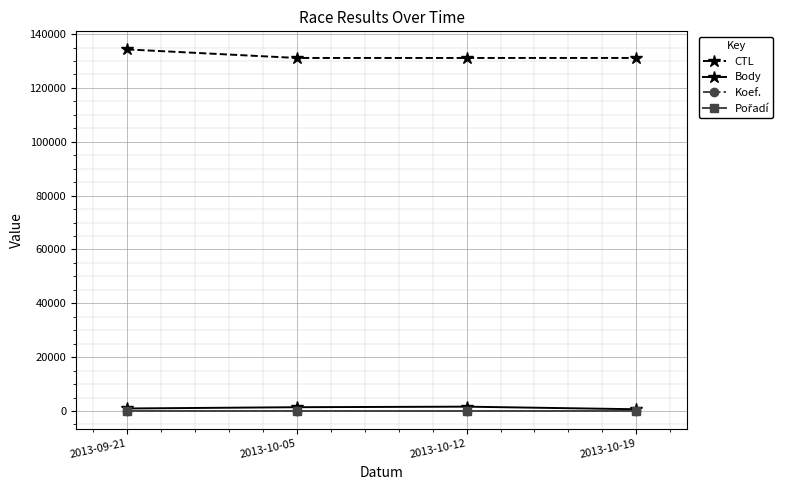

Between 2013-09-21 and 2013-10-05, which series saw the biggest shift?

CTL